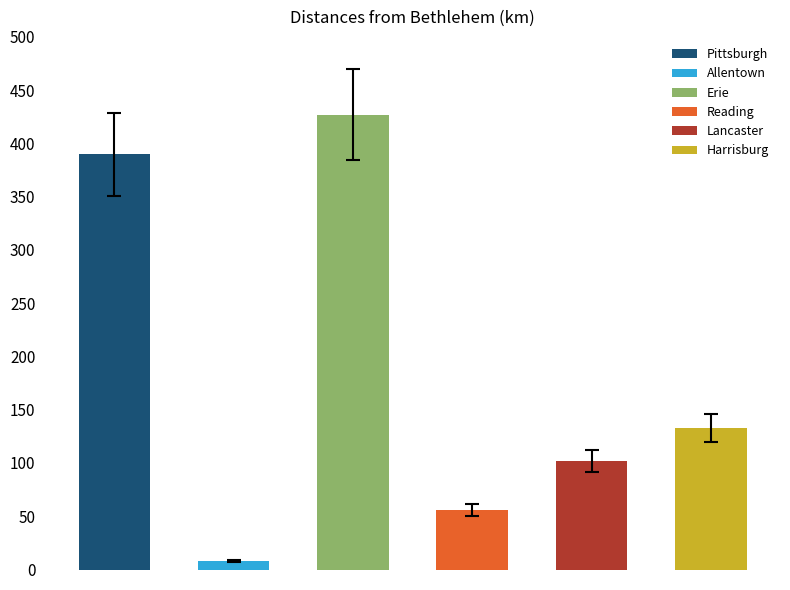

What is the greatest value displayed?

427